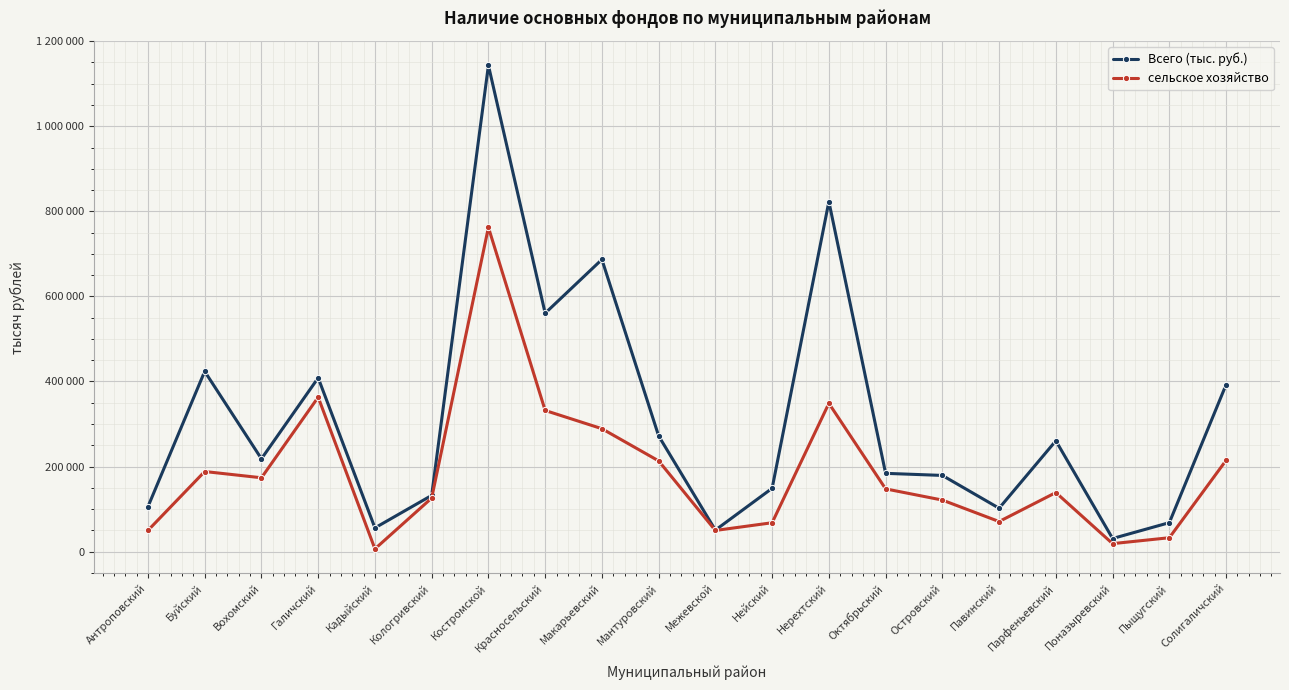

What are all the series names shown in the legend?

Всего (тыс. руб.), сельское хозяйство